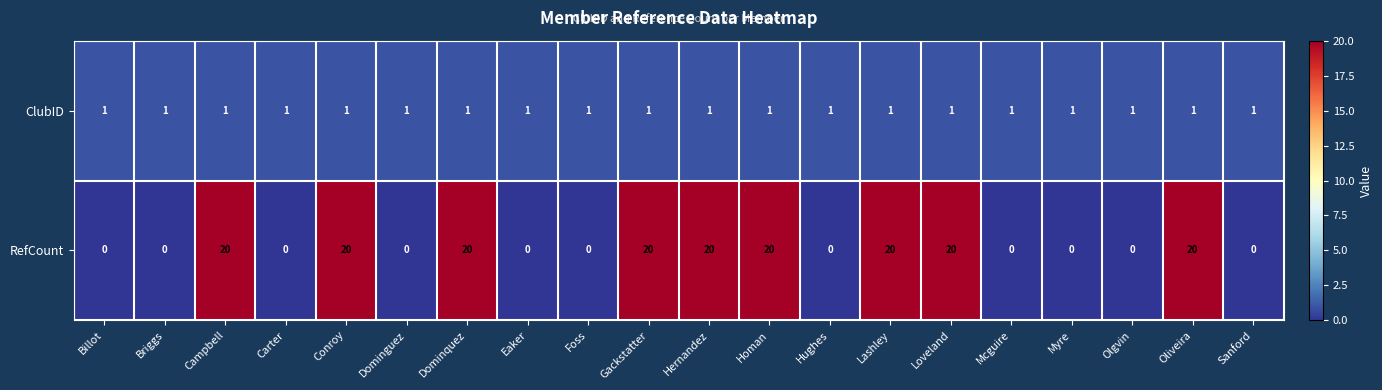

Which series has the widest spread of values?

RefCount